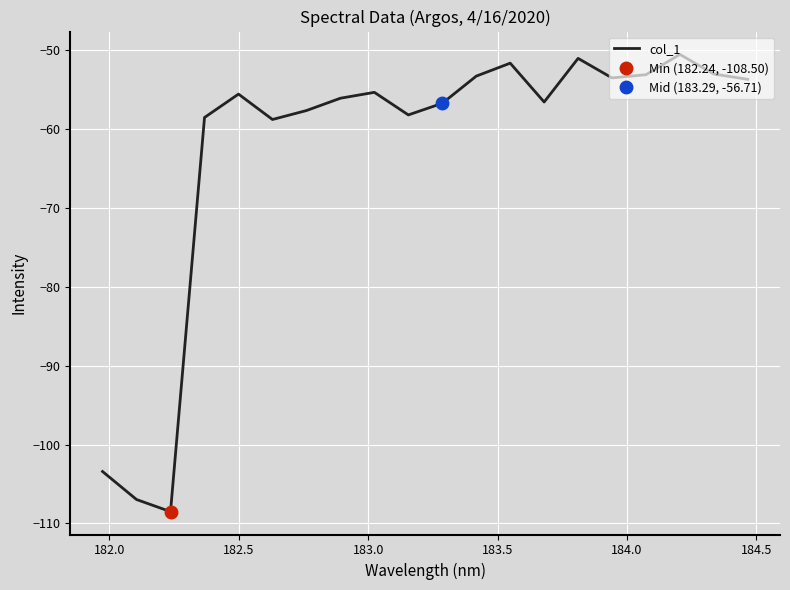

What is the highest value of the col_1 series?

-50.5